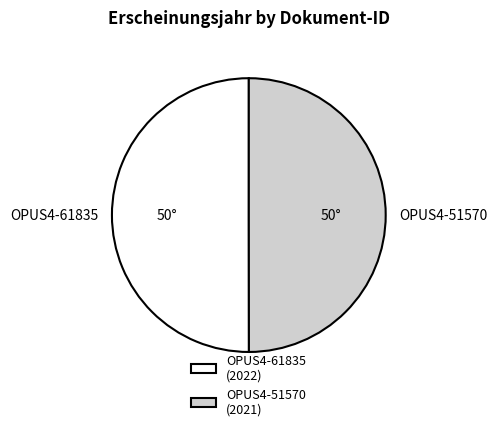

Combined, do OPUS4-61835 and OPUS4-51570 account for over 50%?

Yes